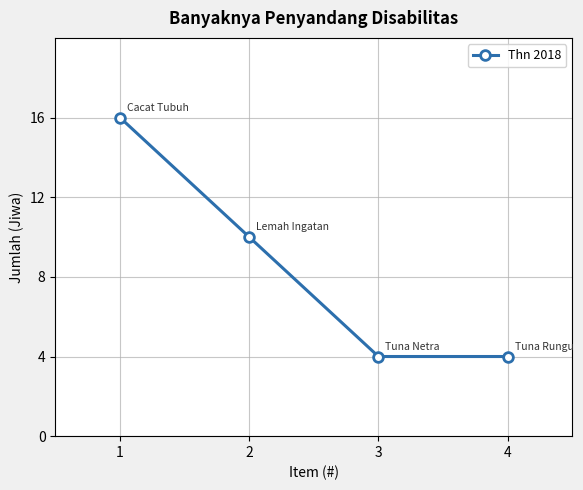

What is the difference between the values at 2 and 4?

6